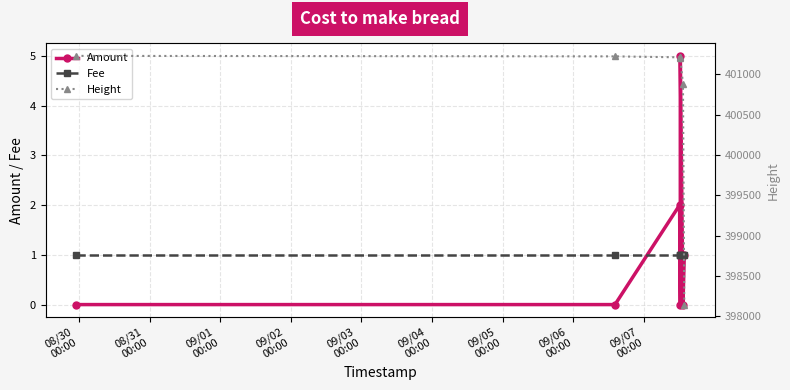

True or false: Height has more than 1 points higher than both neighbors.

False